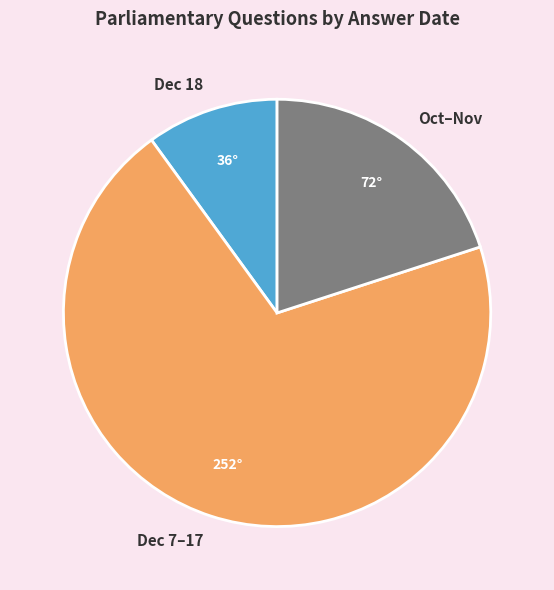

Which slice is the smallest?

Dec 18